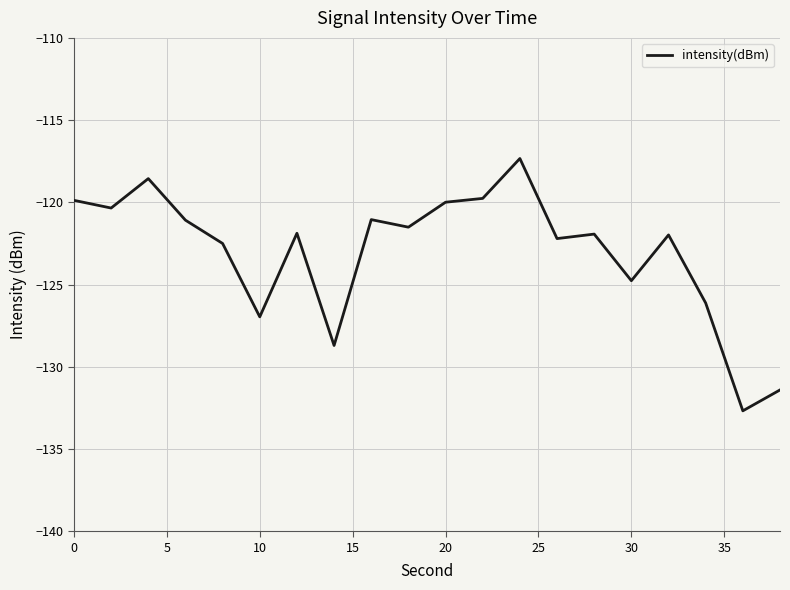

What is the difference between the maximum and minimum values?

15.3